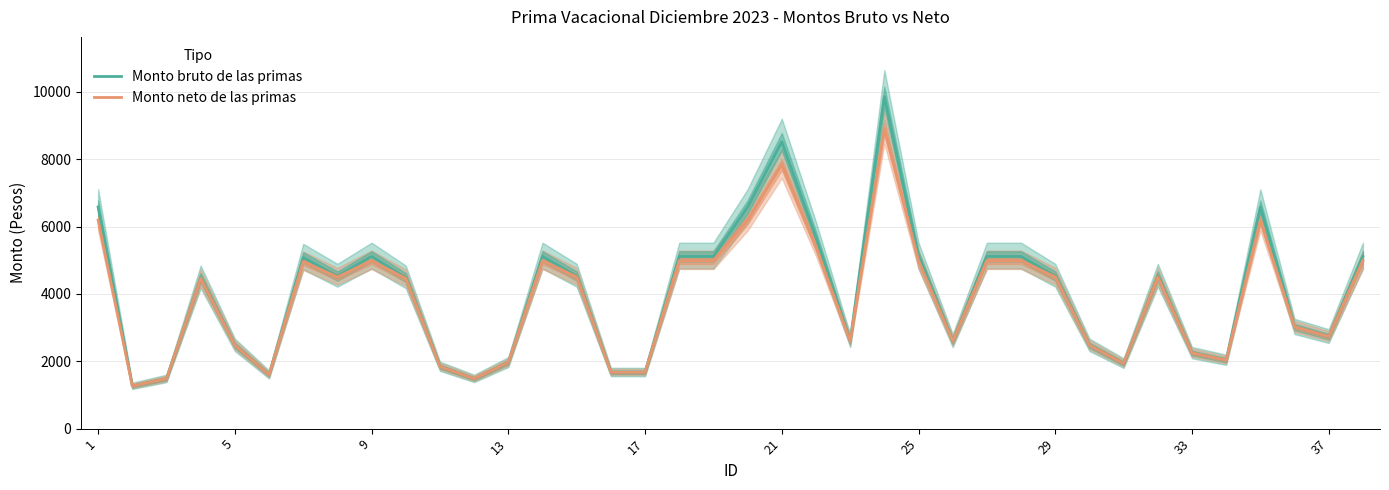

The Monto bruto de las primas series shows 918.5 at 15. True or false?

False